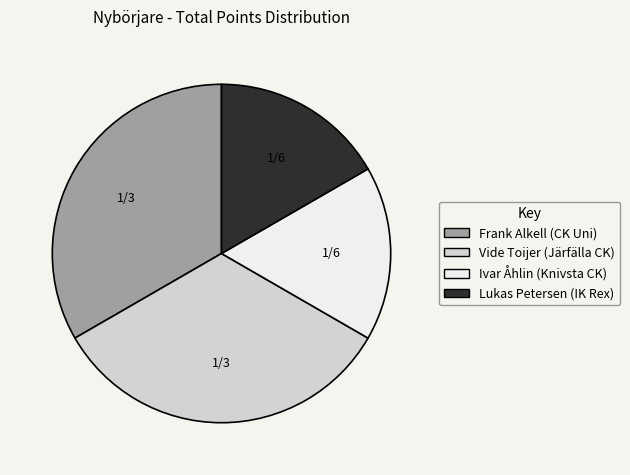

Approximately how many times larger is the value at Vide Toijer (Järfälla CK) compared to Lukas Petersen (IK Rex)?

2.0